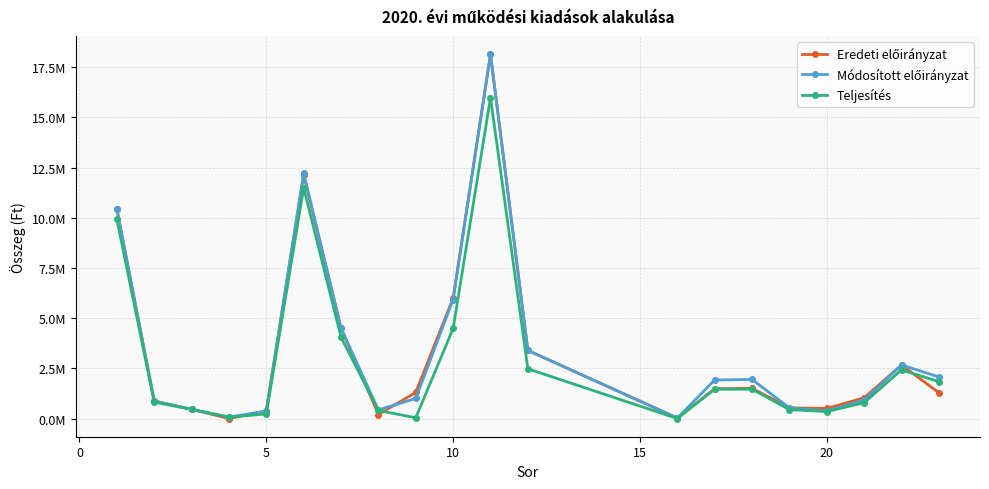

Is this an area chart (filled region under the line)?

No